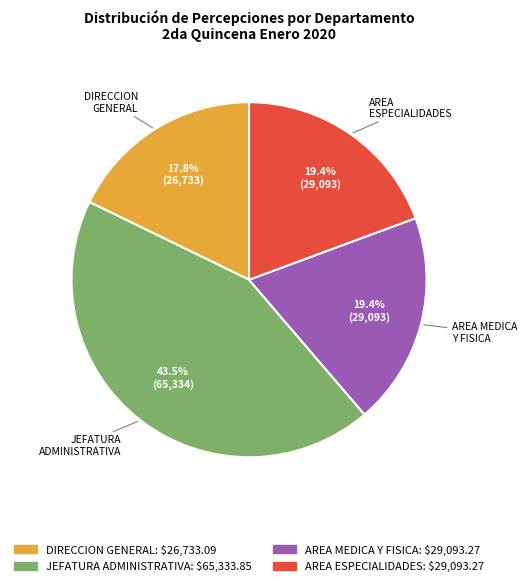

How many slices are in this pie chart?

4